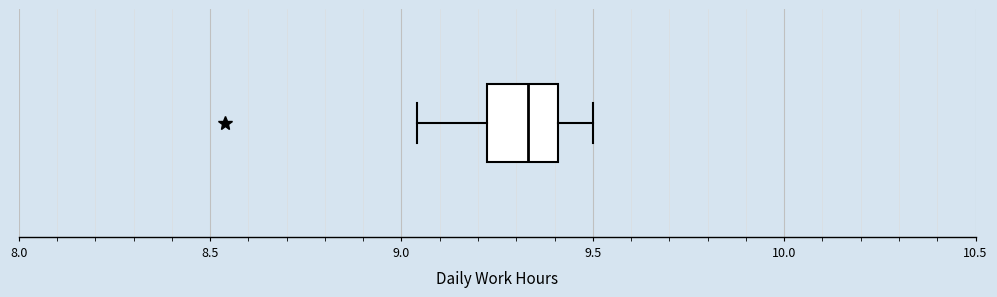

Read this box plot against the x-axis: the position of the median line, the range covered by the box, and the ends of both whiskers. The values are not printed on the chart, so give them approximately, as read against the axis.

median 9.35, box 9.20 to 9.40, whiskers 9.05 to 9.50